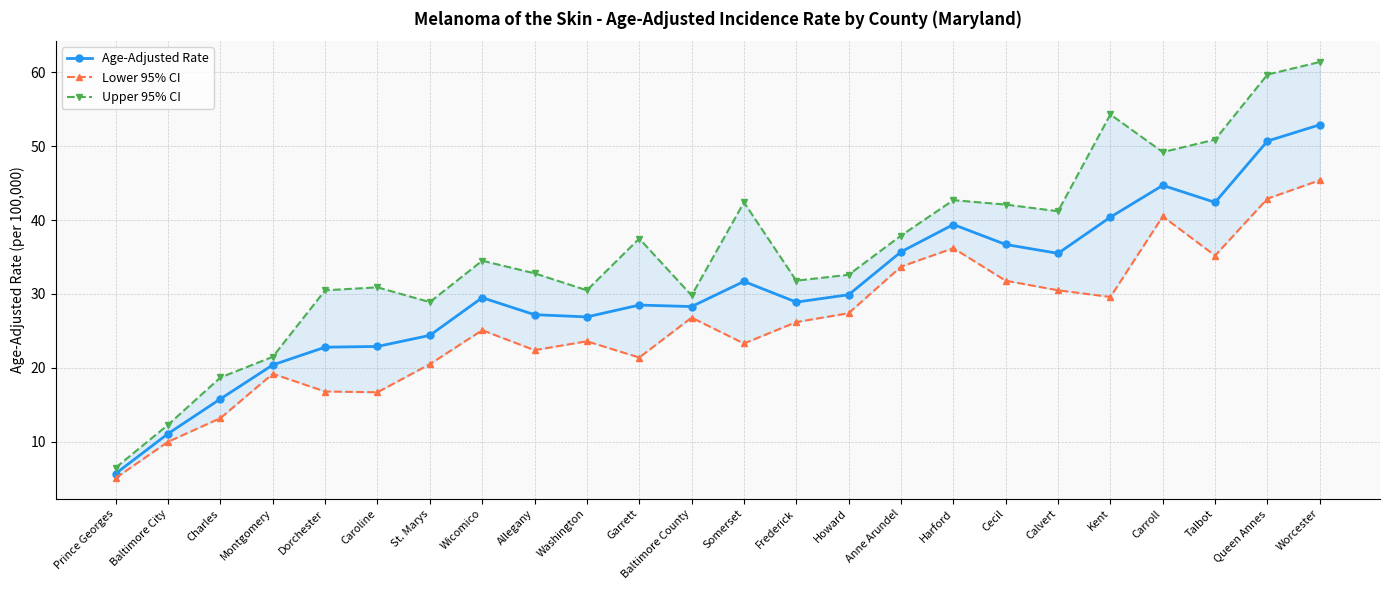

How many data points in Age-Adjusted Rate are less than 29?

12